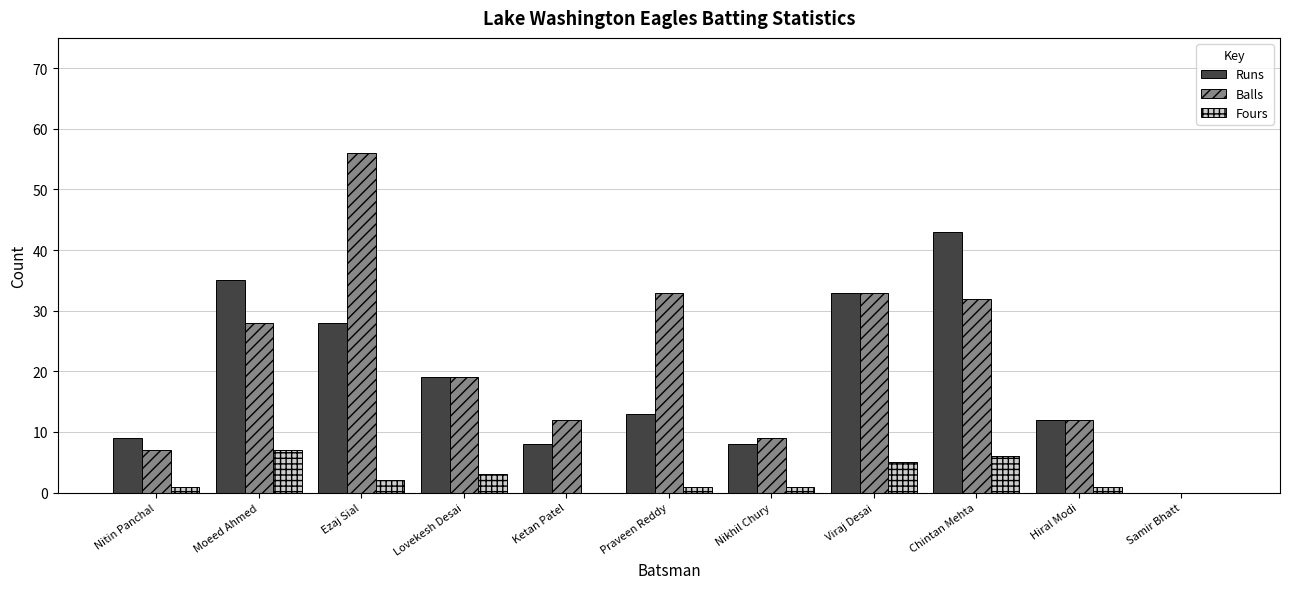

Is the value of Balls at Praveen Reddy greater than the value of Fours at Nikhil Chury?

Yes